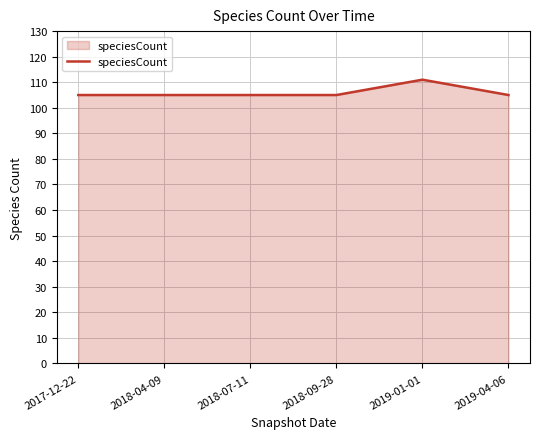

Reading left to right, what are all the values shown in this chart?

105	105	105	105	111	105